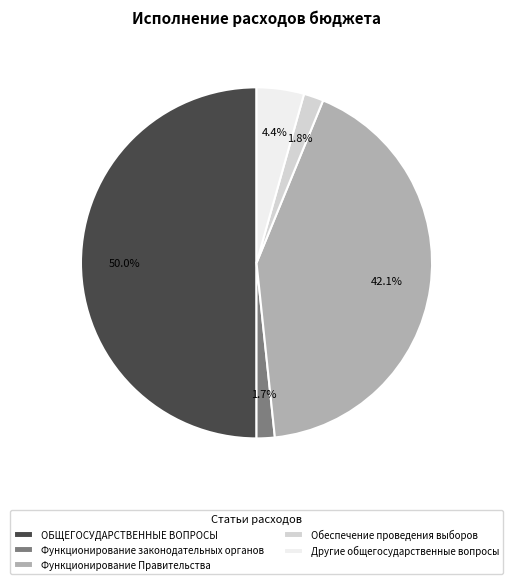

To the nearest percent, what percentage of the pie is Обеспечение проведения выборов?

2%